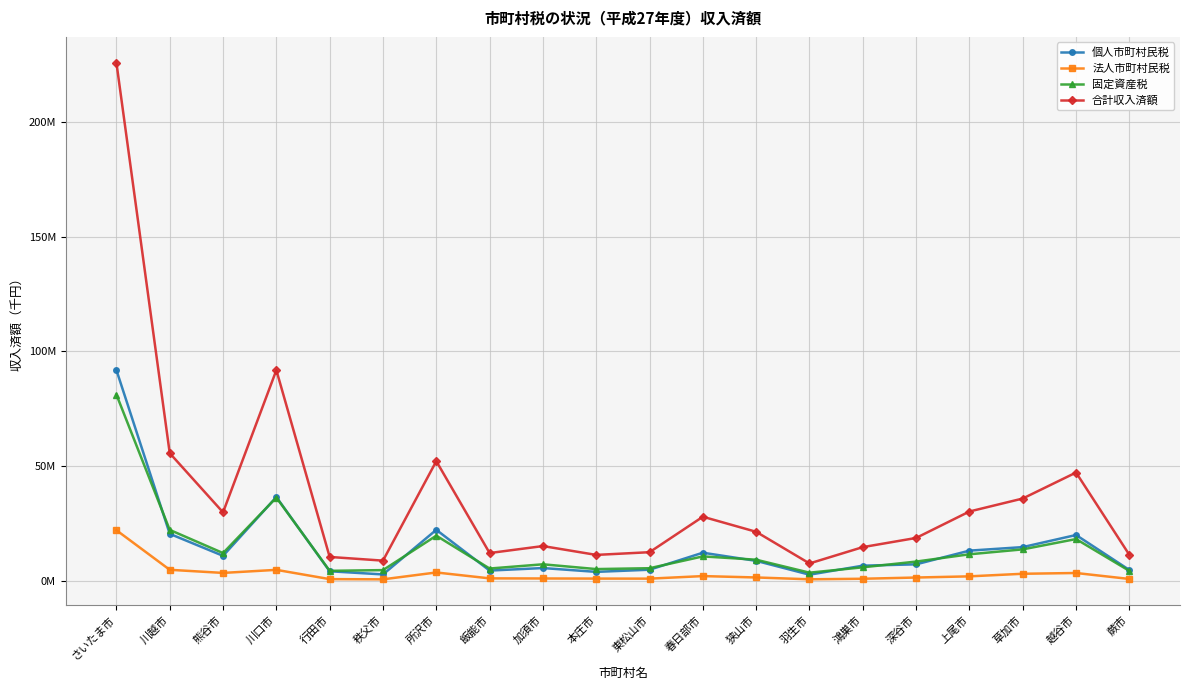

Which series has the largest range (max minus min)?

合計収入済額